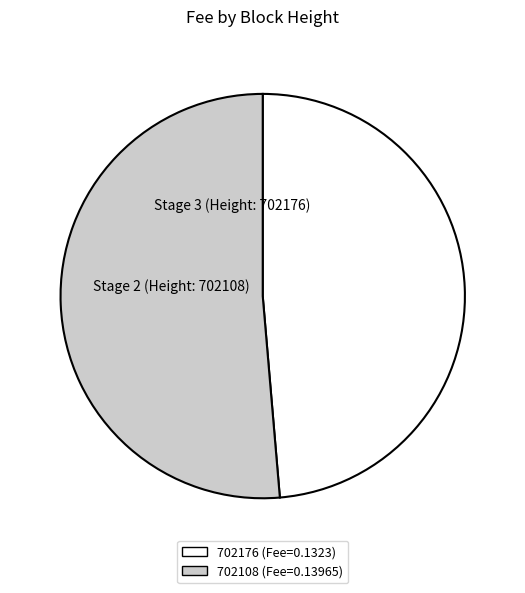

Do 702108 and 702176 together represent more than half of the pie?

Yes